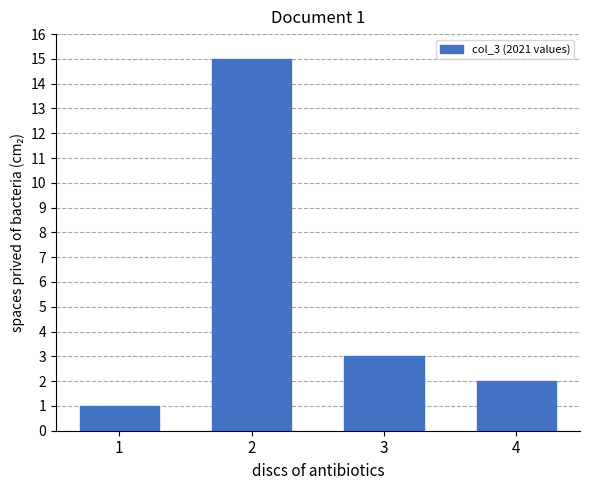

Reading right to left, extract all data points from this chart.

2	3	15	1